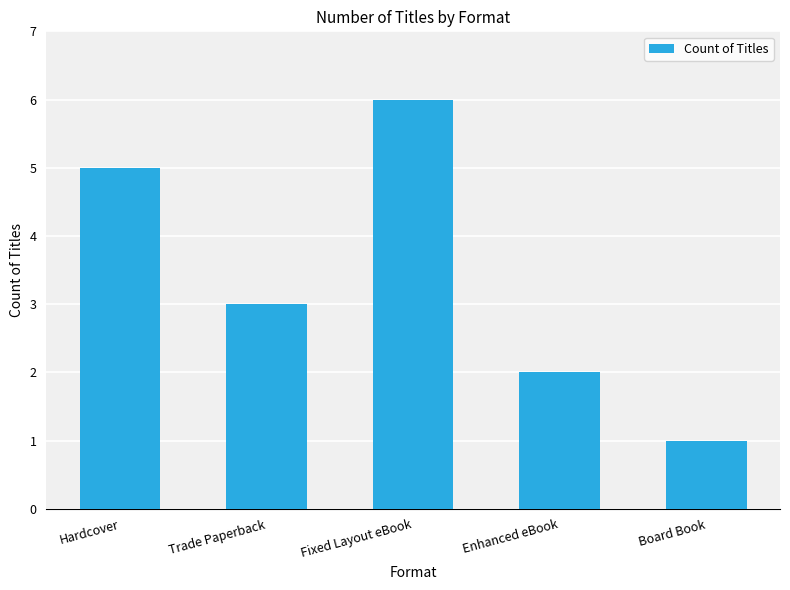

What is the label of the 3rd bar from the right?

Fixed Layout eBook